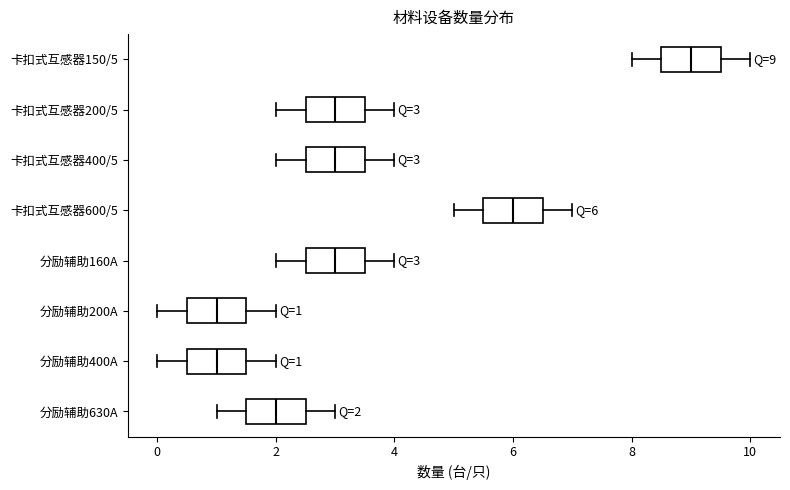

Which box has the furthest to the right median line?

卡扣式互感器150/5